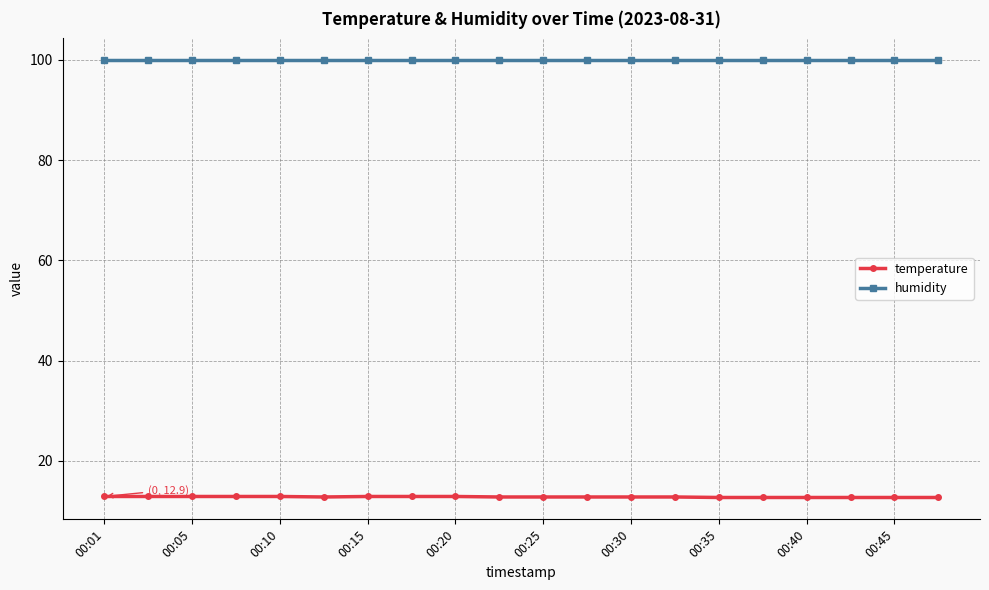

At how many categories does at least one series exceed 15?

20